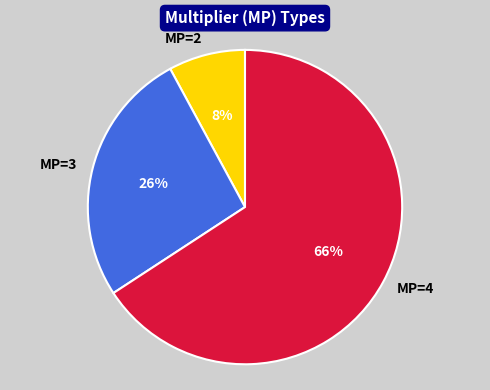

To the nearest percent, what is the difference between the largest and smallest slice percentages?

58%